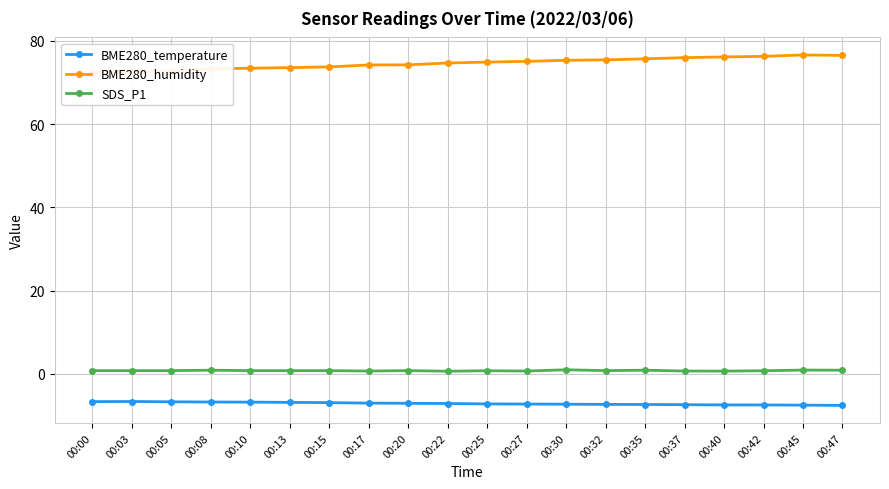

At which category is the sum across all series the highest?

00:45